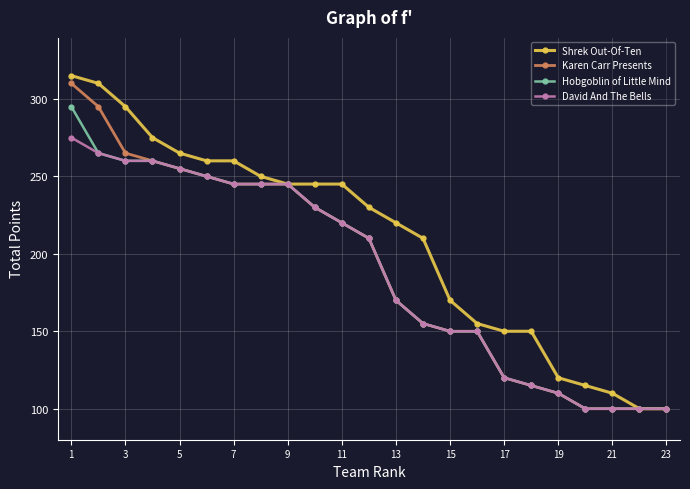

What is the maximum value for Hobgoblin of Little Mind?

295